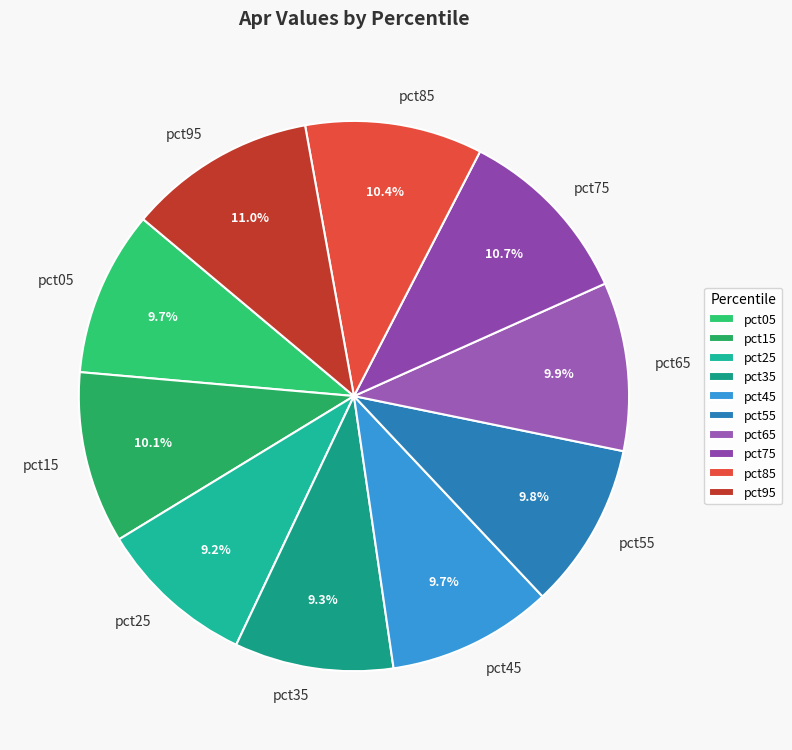

What percentage is the pct25 slice, to the nearest percent?

9%